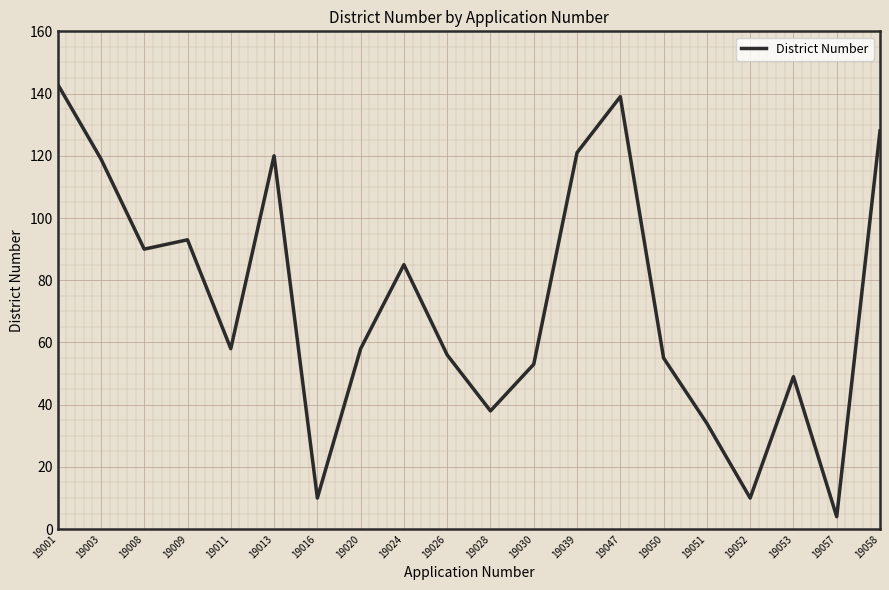

What is the change in value from 19008 to 19011?

-32